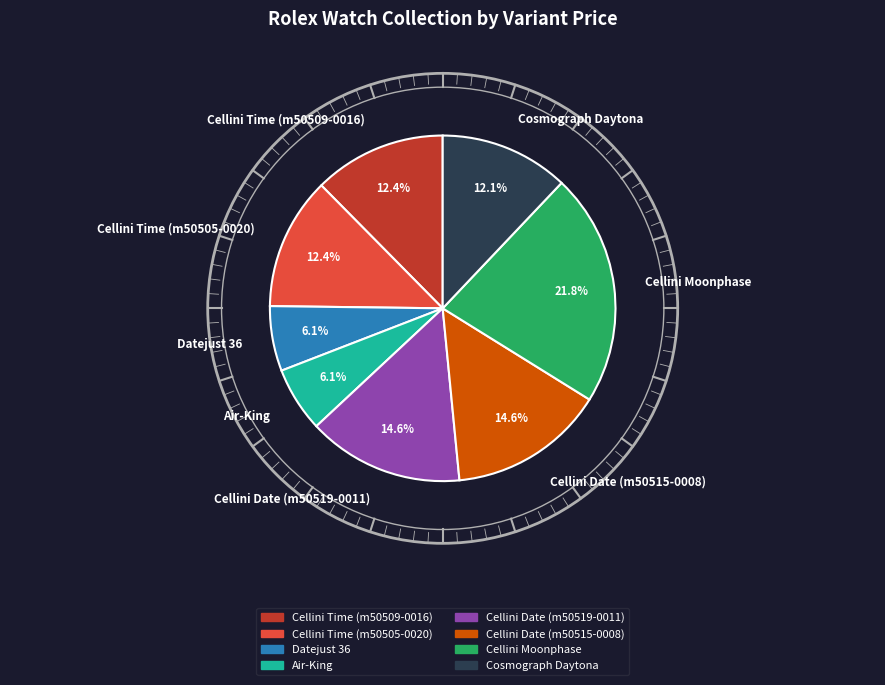

What is the largest slice in the pie chart?

Cellini Moonphase